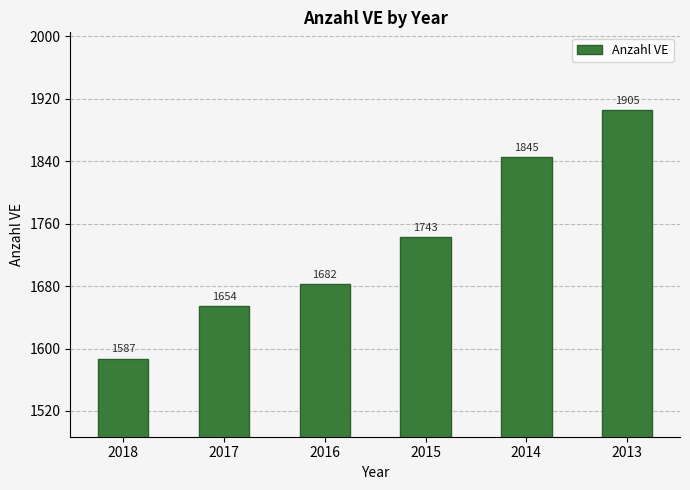

Reading right to left, extract all data points from this chart.

1905	1845	1743	1682	1654	1587